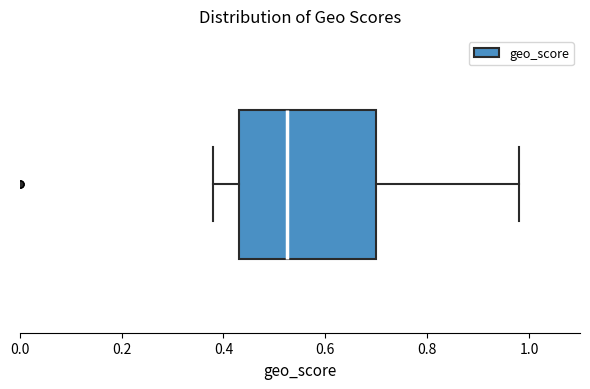

Transcribe this box plot: give where the median line is, the range the box spans, and where the two whiskers end, as read against the x-axis. The values are not printed on the chart, so give them approximately, as read against the axis.

median 0.52, box 0.44 to 0.70, whiskers 0.38 to 0.98